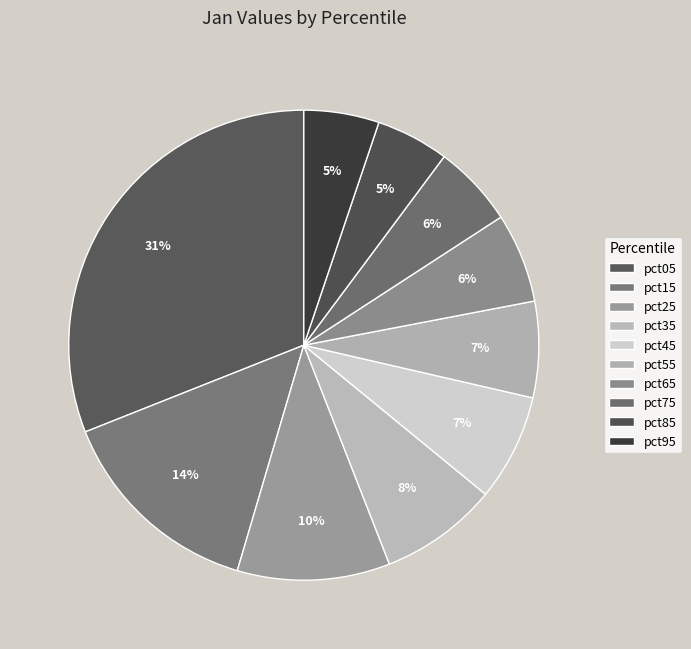

How many slices are in this pie chart?

10